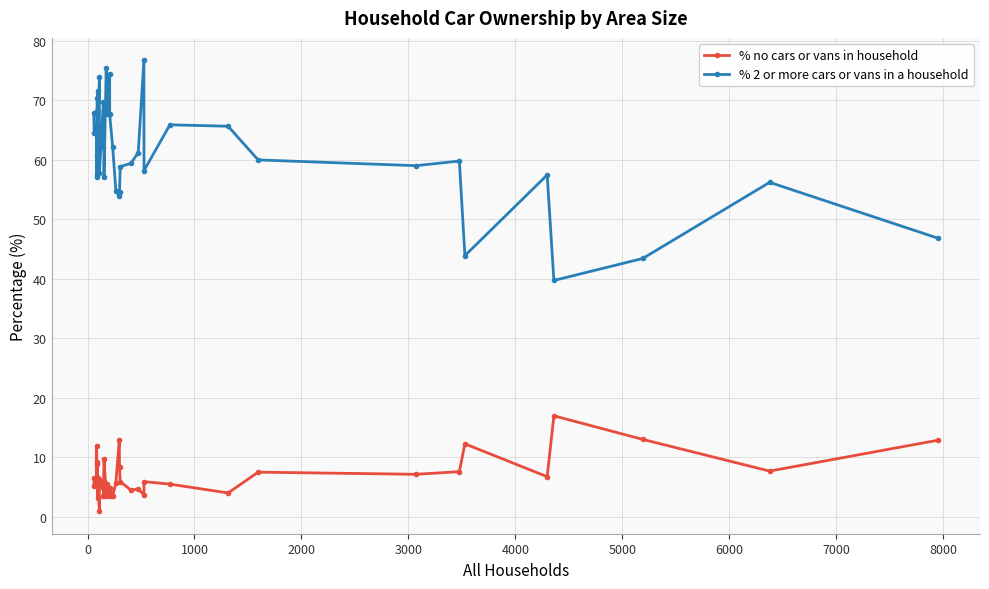

Reading left to right, list all the values displayed in this chart.

% no cars or vans in household: 5.1	6.5	6.1	11.9	9.2	6.6	8.8	5.5	3.2	5.1	0.9	6.3	4.7	3.4	6.0	9.7	3.4	5.5	3.4	4.8	3.4	5.7	12.8	8.4	5.9	4.4	4.6	3.6	5.9	5.5	4.0	7.5	7.1	7.5	12.2	6.7	16.9	13.0	7.6	12.8
% 2 or more cars or vans in a household: 67.8	64.5	65.8	60.7	57.5	70.3	57.1	68.1	71.6	65.3	73.9	57.7	69.6	62.2	68.2	57.1	75.4	67.6	74.4	67.6	62.1	54.7	53.9	54.5	58.8	59.4	61.2	76.7	58.1	65.8	65.6	59.9	59.0	59.8	43.9	57.4	39.7	43.4	56.2	46.8